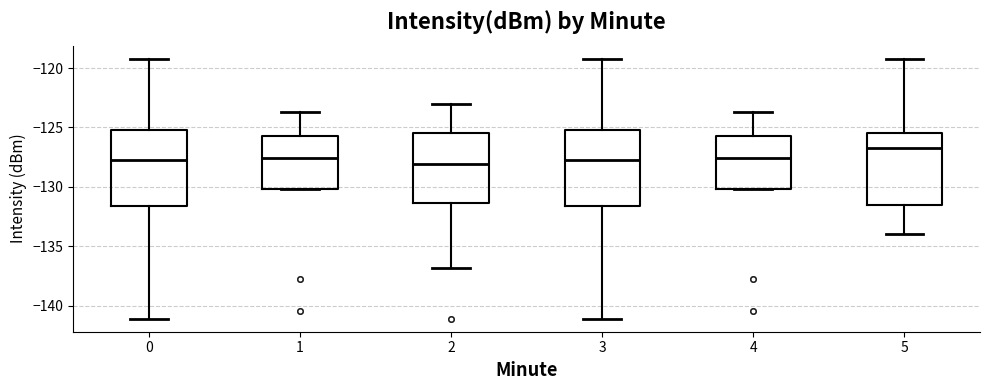

Reading left to right, transcribe this box plot: for each box, give where its median line is, the range the box spans, and where its two whiskers end, as read against the y-axis. The values are not printed on the chart, so give them approximately, as read against the axis.

0: median -127.5, box -131.5 to -125.0, whiskers -141.0 to -119.0
1: median -127.5, box -130.0 to -125.5, whiskers -130.0 to -123.5
2: median -128.0, box -131.5 to -125.5, whiskers -137.0 to -123.0
3: median -127.5, box -131.5 to -125.0, whiskers -141.0 to -119.0
4: median -127.5, box -130.0 to -125.5, whiskers -130.0 to -123.5
5: median -126.5, box -131.5 to -125.5, whiskers -134.0 to -119.0